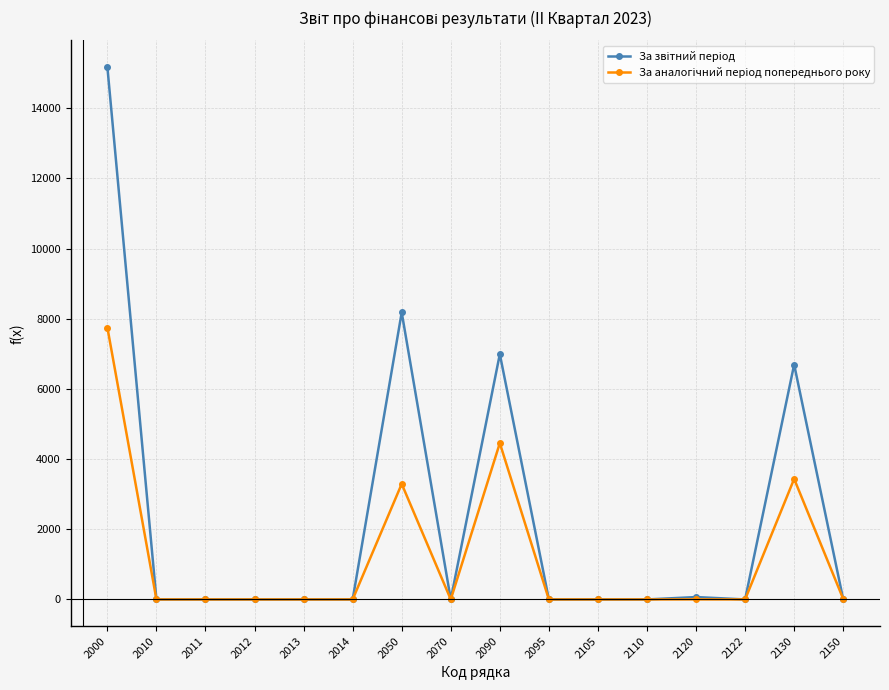

At which category does the chart reach its peak across all series?

2000